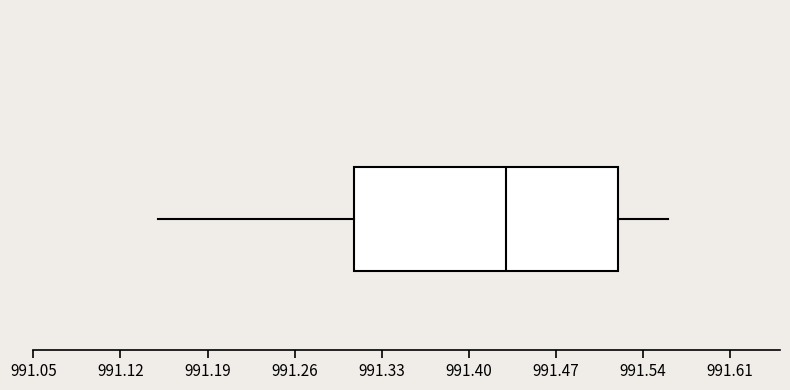

Where is the left edge of the box on the x-axis? The values are not printed on the chart, so give them approximately, as read against the axis.

991.31